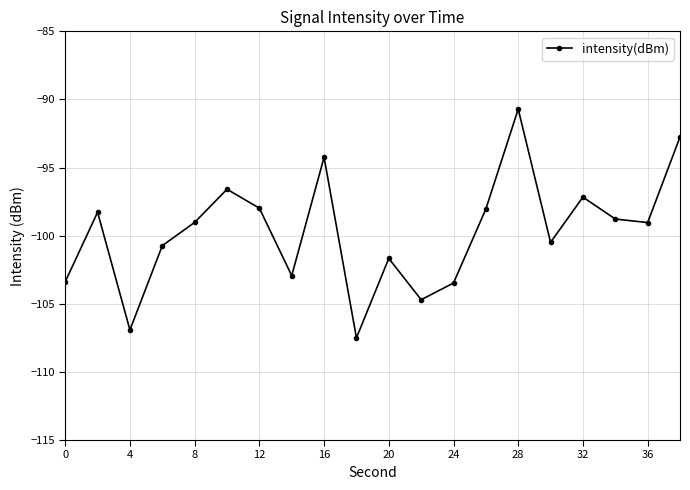

How many values are below -99?

11